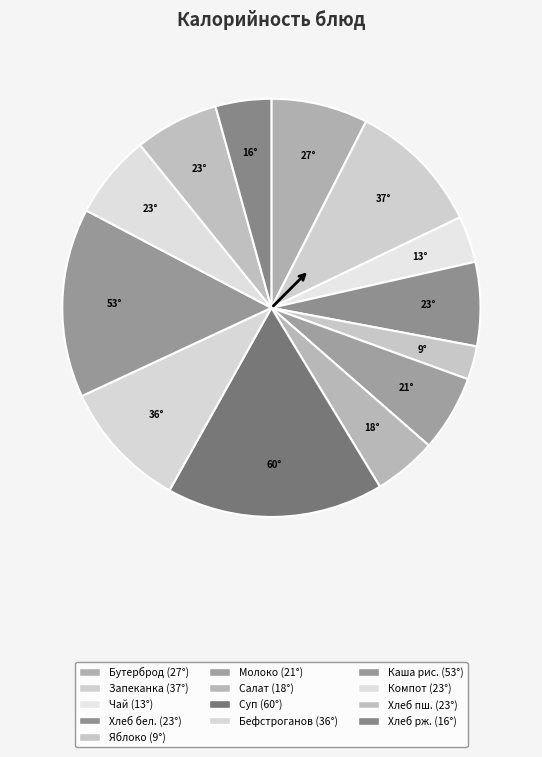

Is there any slice that represents more than half of the pie?

No